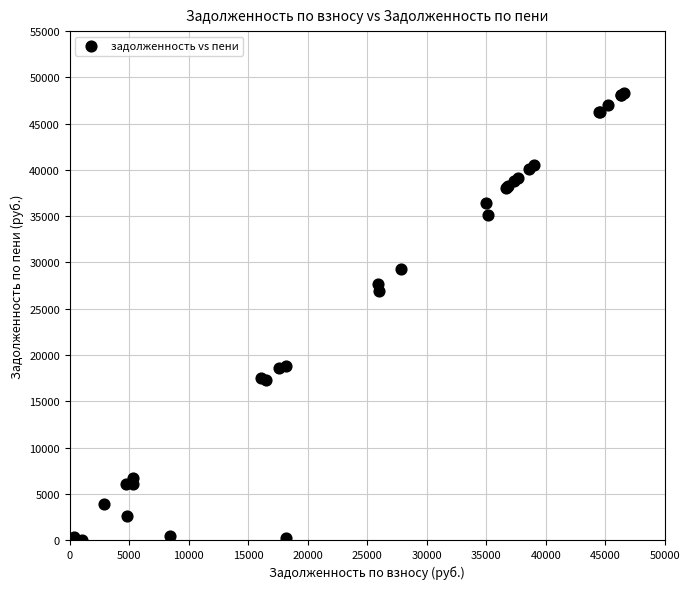

What Y value in the scatter plot is closest to 24173?

26956.1